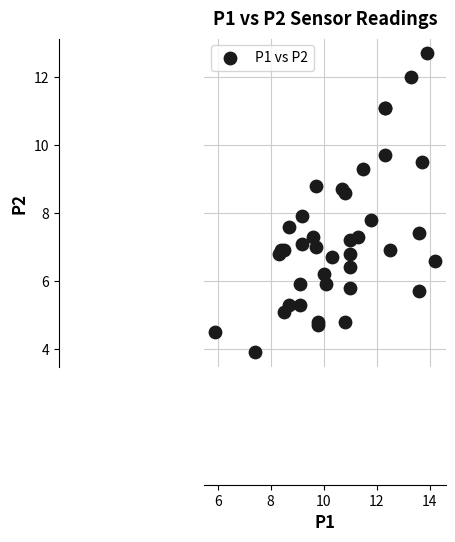

What Y value in the scatter plot is closest to 8?

7.9